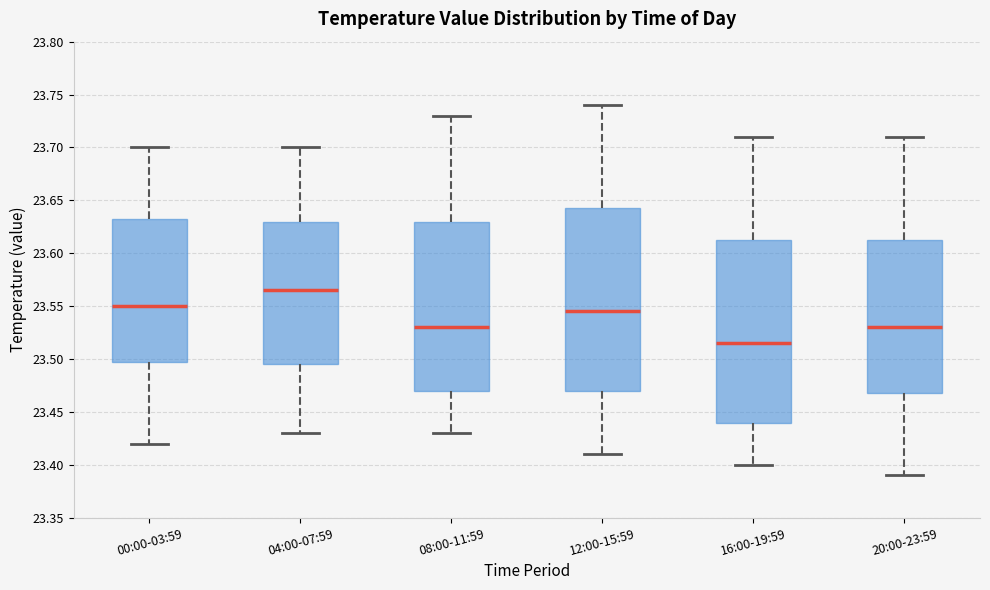

Which box has the highest median line?

04:00-07:59